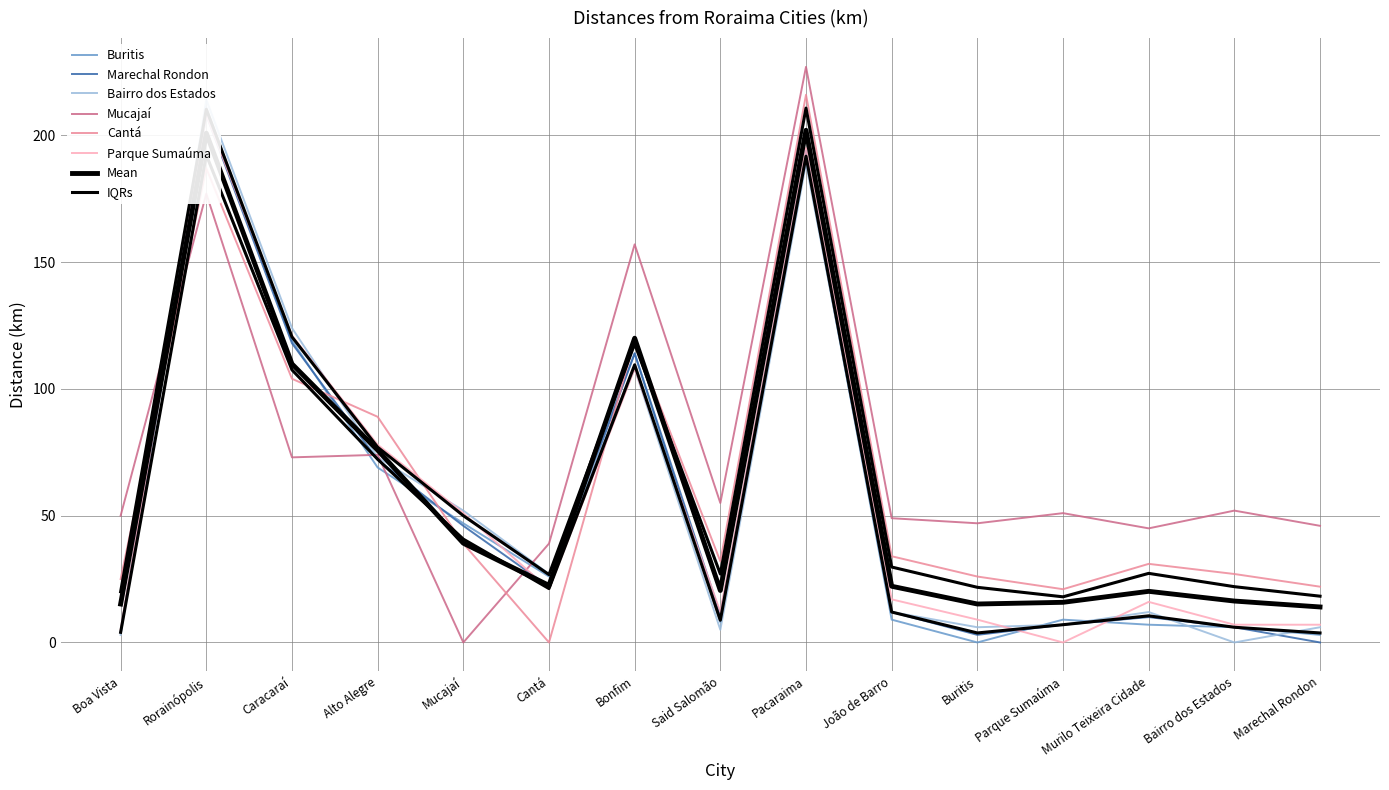

The value of Cantá at Said Salomão is 52. True or false?

False